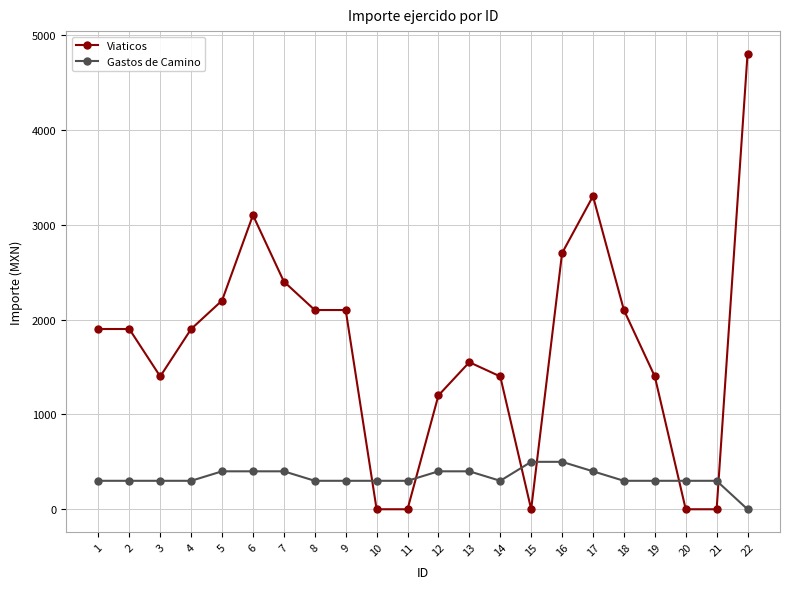

List the series in order of their overall mean, lowest first.

Gastos de Camino, Viaticos